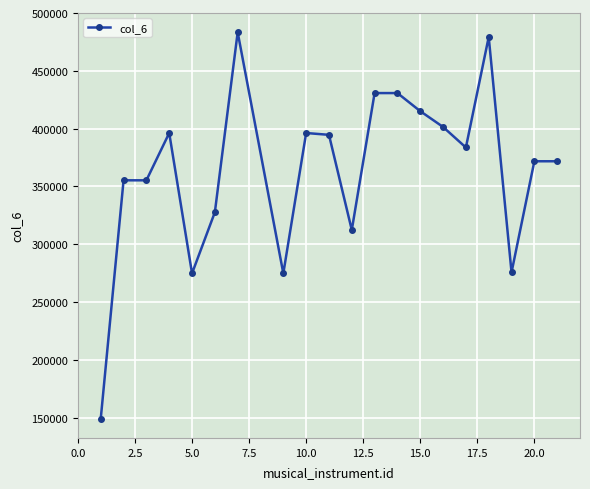

What is the smallest value displayed?

149281